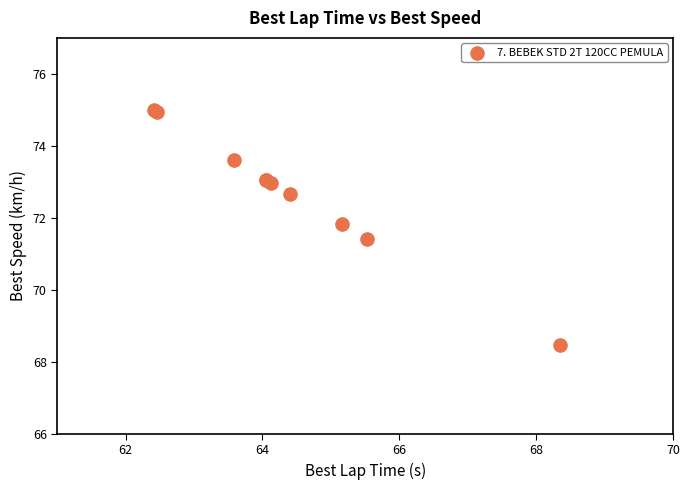

What Y value in the scatter plot is closest to 71?

71.4